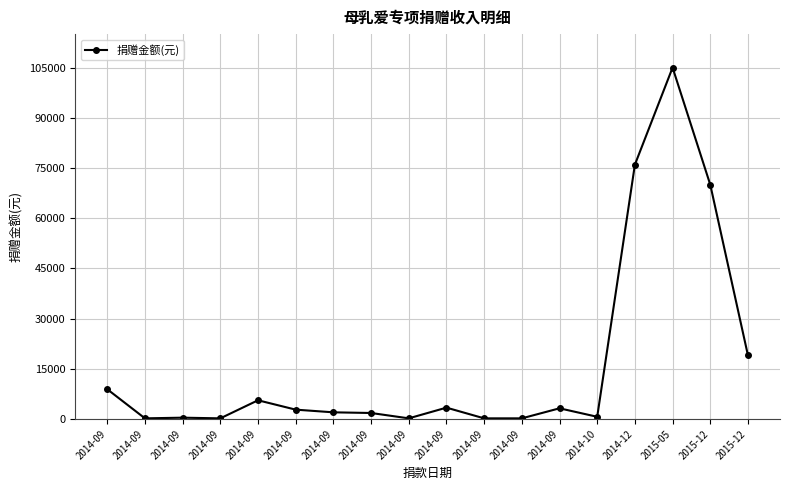

What is the difference between the values at 2014-10 and 2014-09?

2134.0